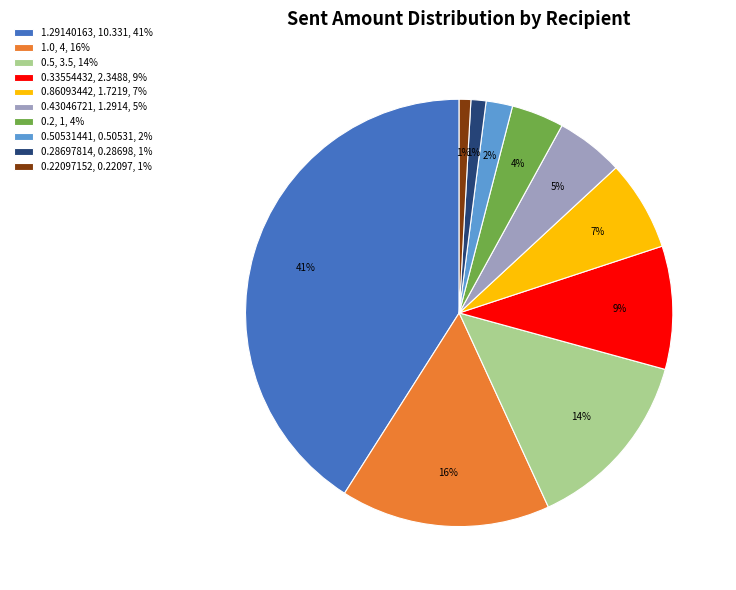

Which slice is the largest?

1.29140163, 10.331, 41%